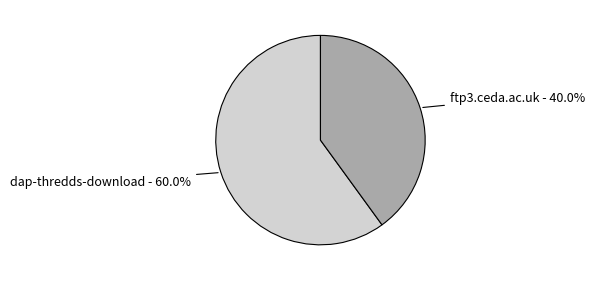

Is there a majority slice in this chart?

Yes